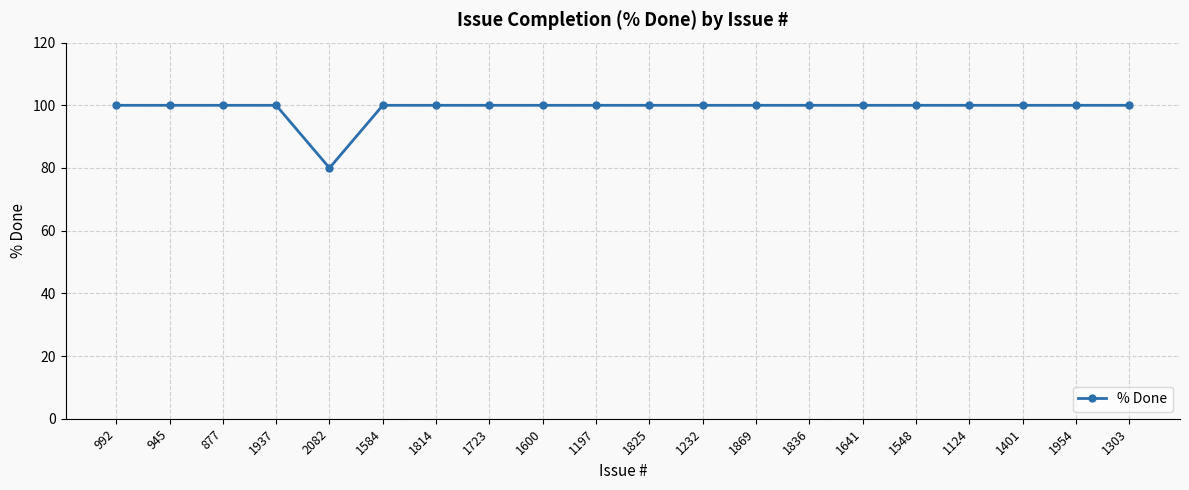

Reading left to right, extract all data points from this chart.

992=100	945=100	877=100	1937=100	2082=80	1584=100	1814=100	1723=100	1600=100	1197=100	1825=100	1232=100	1869=100	1836=100	1641=100	1548=100	1124=100	1401=100	1954=100	1303=100